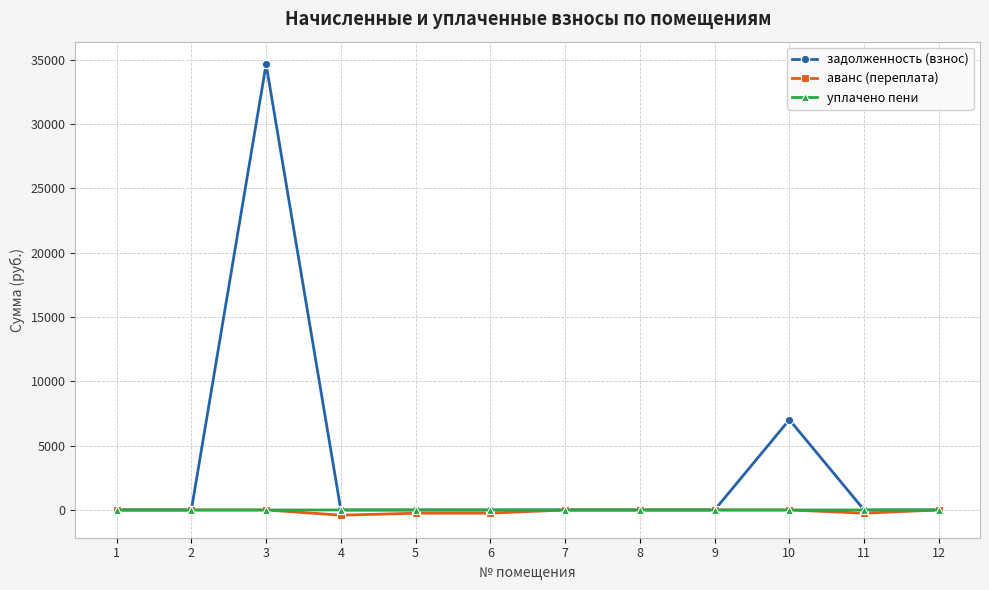

The задолженность (взнос) series shows 0.0 at 12. True or false?

True